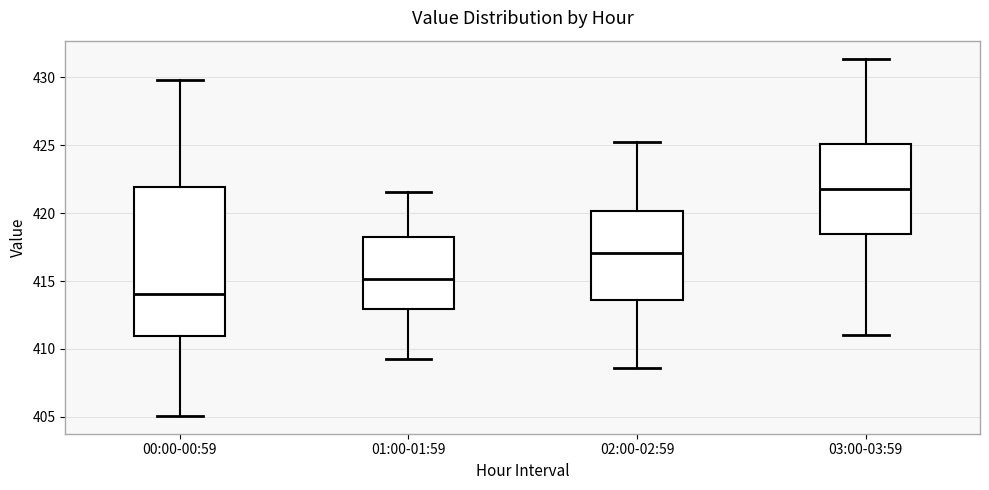

Which box has the highest median line?

03:00-03:59